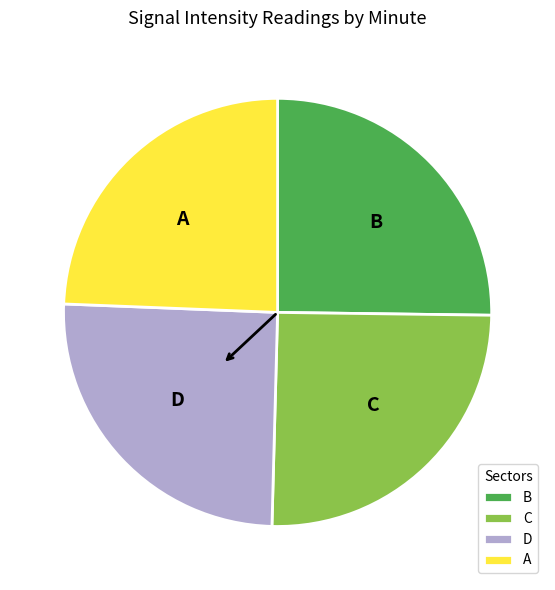

The A slice represents 10% of the pie. True or false?

False